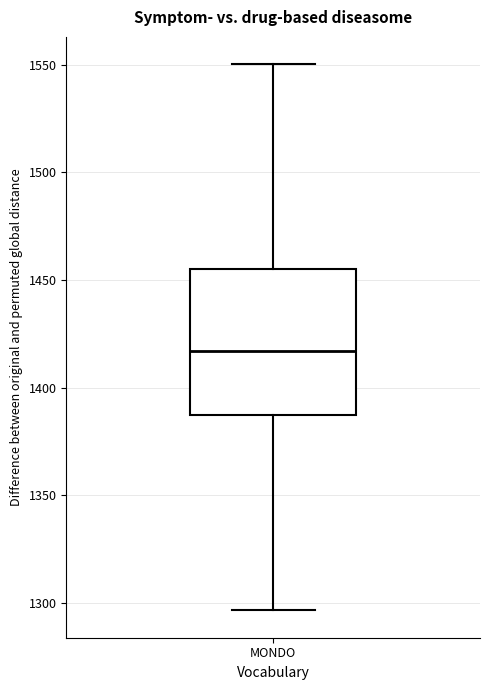

Transcribe this box plot: give where the median line is, the range the box spans, and where the two whiskers end, as read against the y-axis. The values are not printed on the chart, so give them approximately, as read against the axis.

median 1415, box 1385 to 1455, whiskers 1295 to 1550